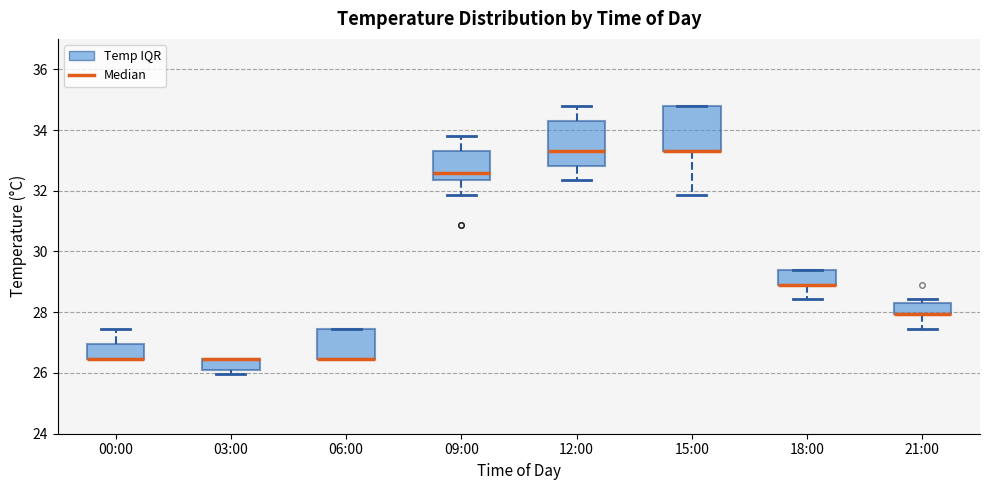

Reading left to right, read every box against the y-axis: the position of its median line, the range the box covers, and the ends of its whiskers. The values are not printed on the chart, so give them approximately, as read against the axis.

00:00: median 26.4 (drawn on the box's lower edge), box 26.4 to 27.0, whiskers 26.4 to 27.4
03:00: median 26.4 (drawn on the box's upper edge), box 26.0 to 26.4, whiskers 26.0 (just below the box's lower edge) to 26.4
06:00: median 26.4 (drawn on the box's lower edge), box 26.4 to 27.4, whiskers 26.4 to 27.4
09:00: median 32.6, box 32.4 to 33.4, whiskers 31.8 to 33.8
12:00: median 33.4, box 32.8 to 34.4, whiskers 32.4 to 34.8
15:00: median 33.4 (drawn on the box's lower edge), box 33.4 to 34.8, whiskers 31.8 to 34.8
18:00: median 29.0 (drawn on the box's lower edge), box 29.0 to 29.4, whiskers 28.4 to 29.4
21:00: median 28.0 (drawn on the box's lower edge), box 28.0 to 28.2, whiskers 27.4 to 28.4